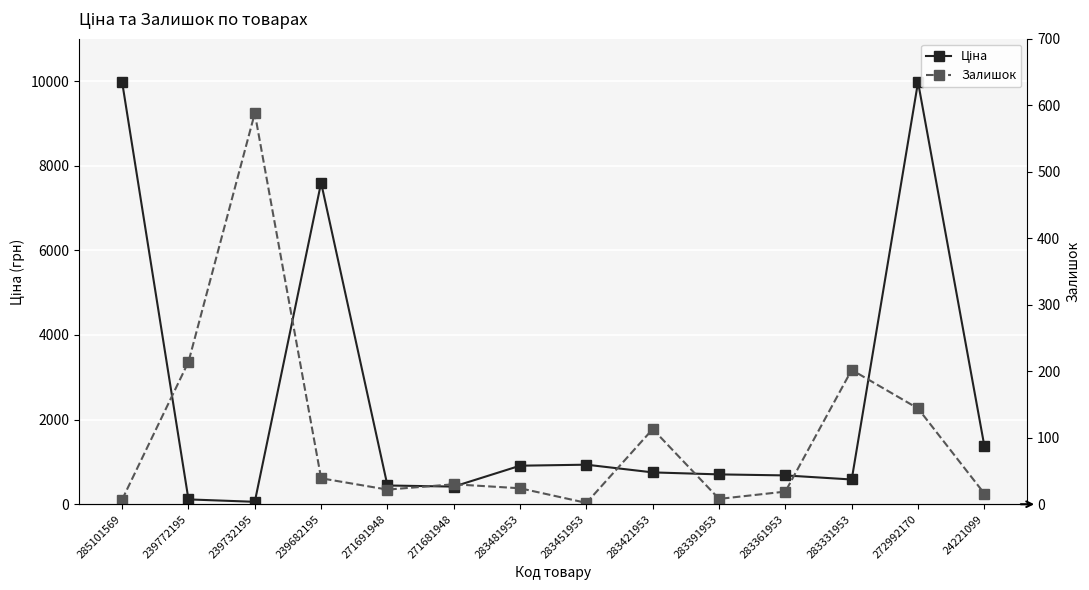

Is it true that Ціна equals 5806.6 at 285101569?

False